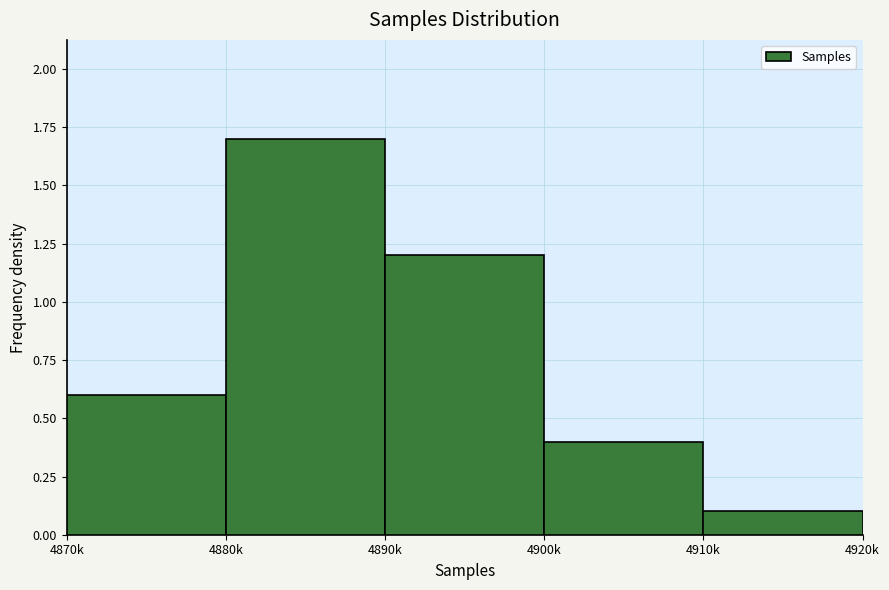

Reading left to right, list all the values displayed in this chart.

0.6	1.7	1.2	0.4	0.1